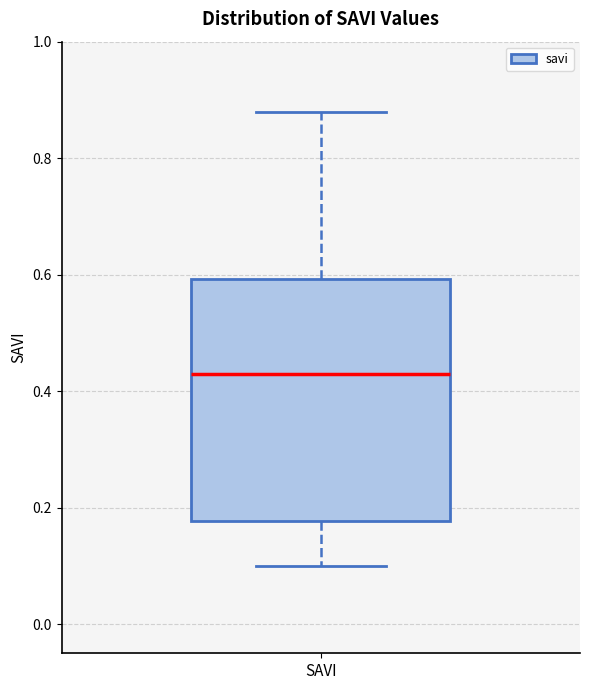

Read this box plot against the y-axis: the position of the median line, the range covered by the box, and the ends of both whiskers. The values are not printed on the chart, so give them approximately, as read against the axis.

median 0.44, box 0.18 to 0.60, whiskers 0.10 to 0.88